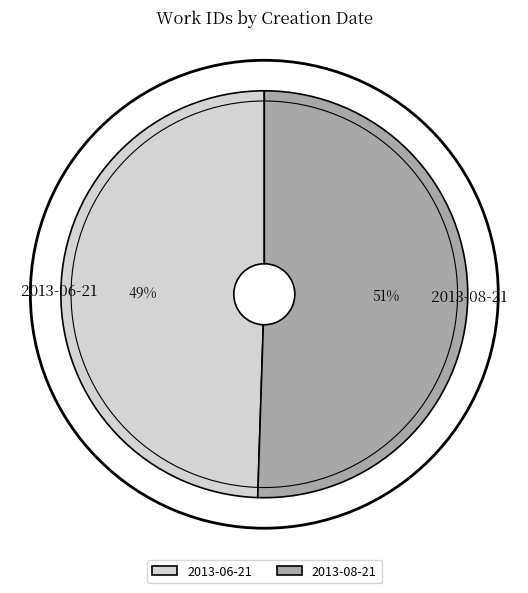

Is the sum of 2013-08-21 and 2013-06-21 greater than half?

Yes